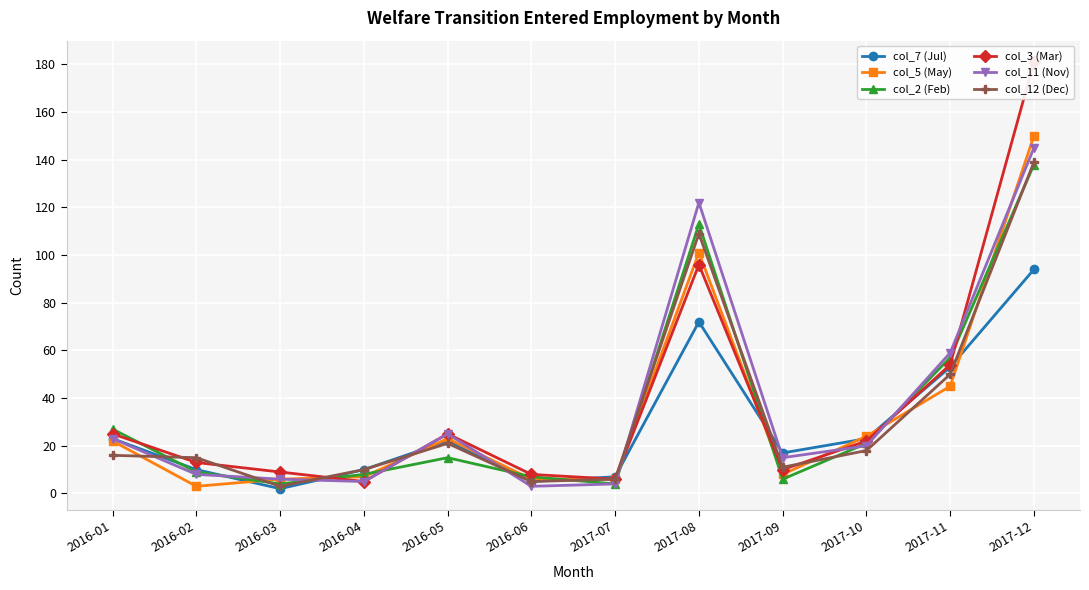

Which series has the widest spread of values?

col_3 (Mar)